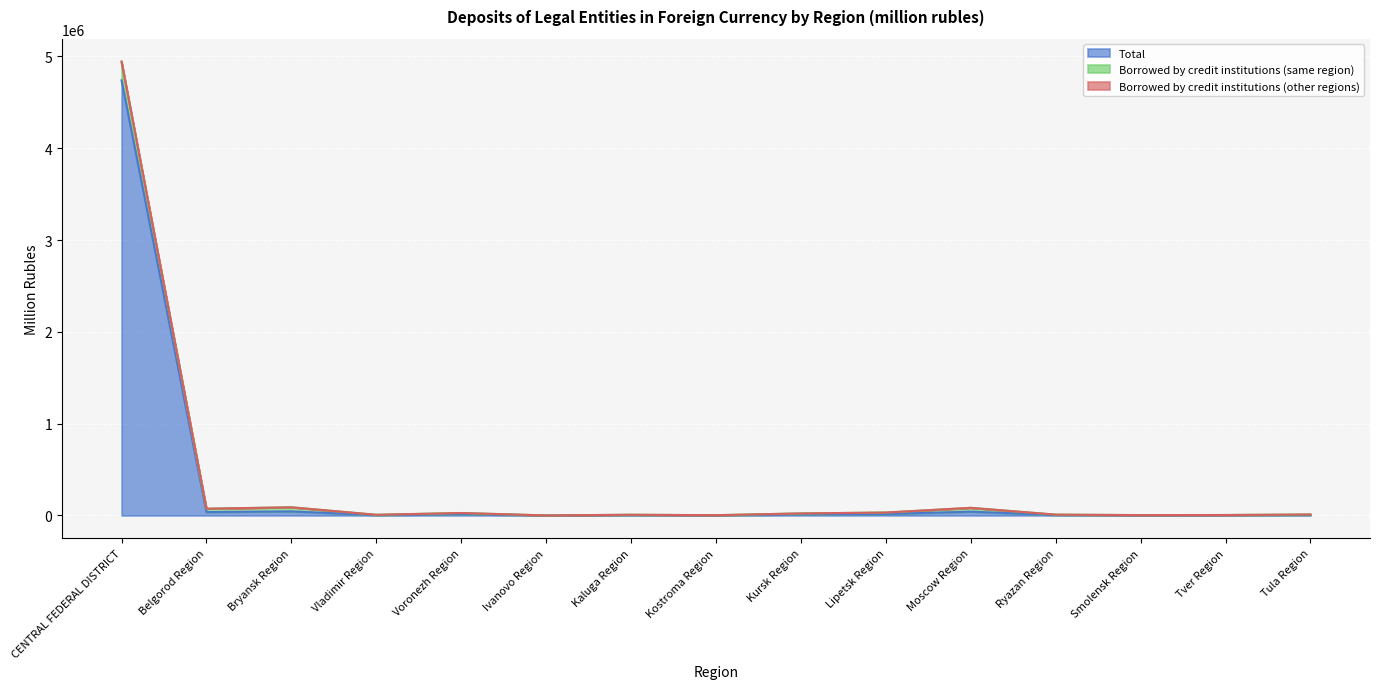

At which label does Total first exceed 5325?

CENTRAL FEDERAL DISTRICT